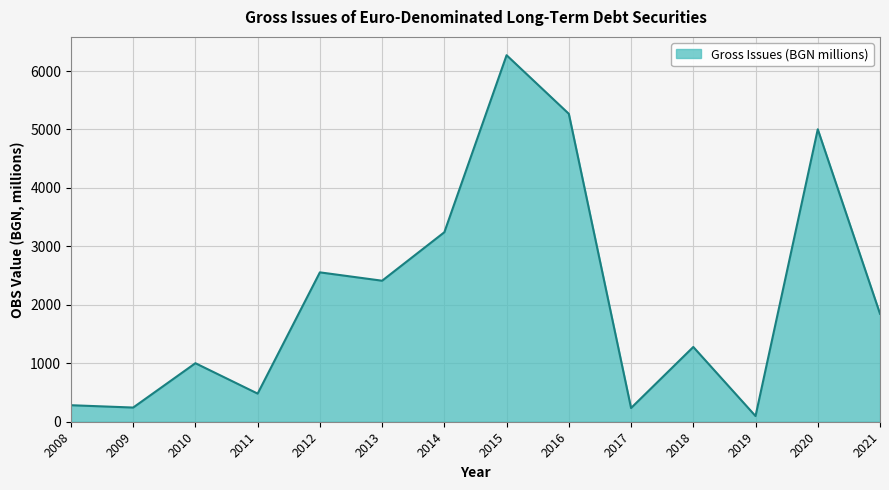

What is the change in value from 2012 to 2017?

-2321.1